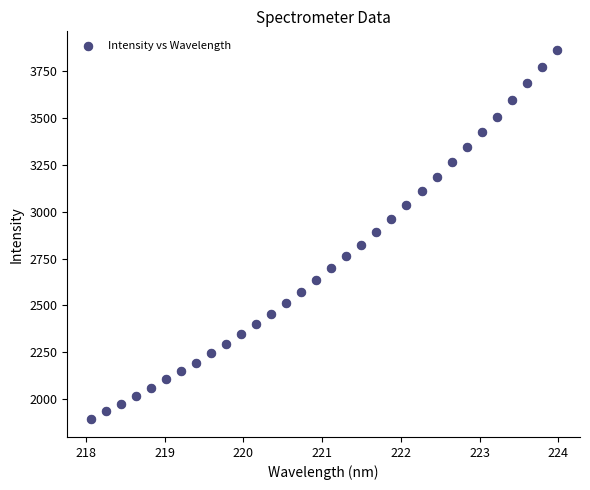

What is the range of Y values (max minus min)?

1966.9